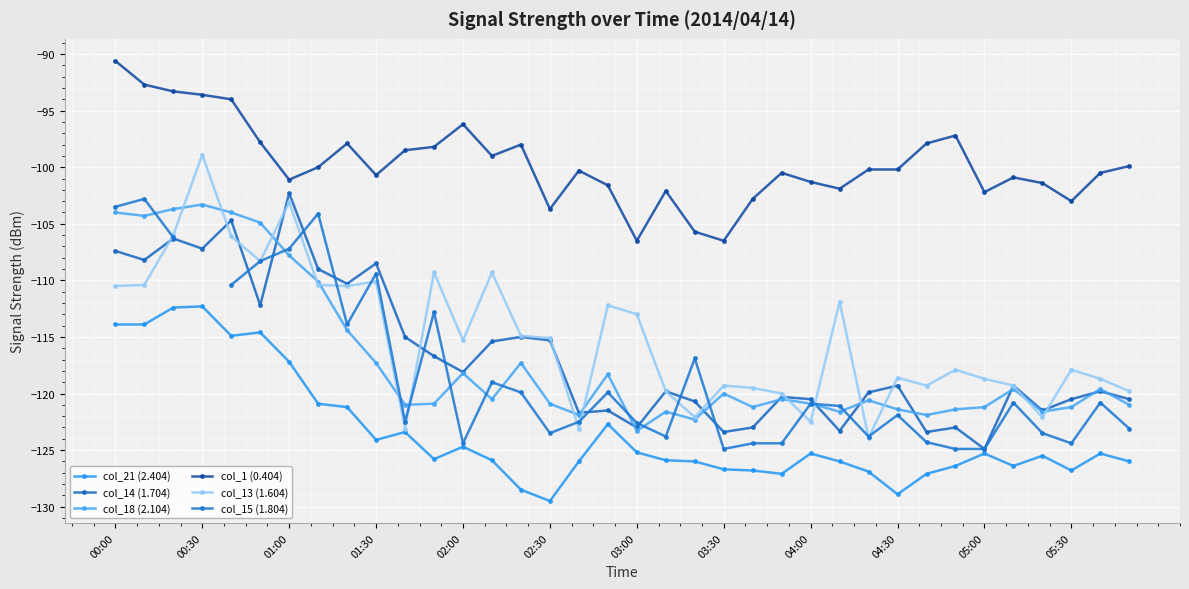

At 03:00, list the series in order from smallest to largest.

col_21 (2.404), col_18 (2.104), col_14 (1.704), col_15 (1.804), col_13 (1.604), col_1 (0.404)